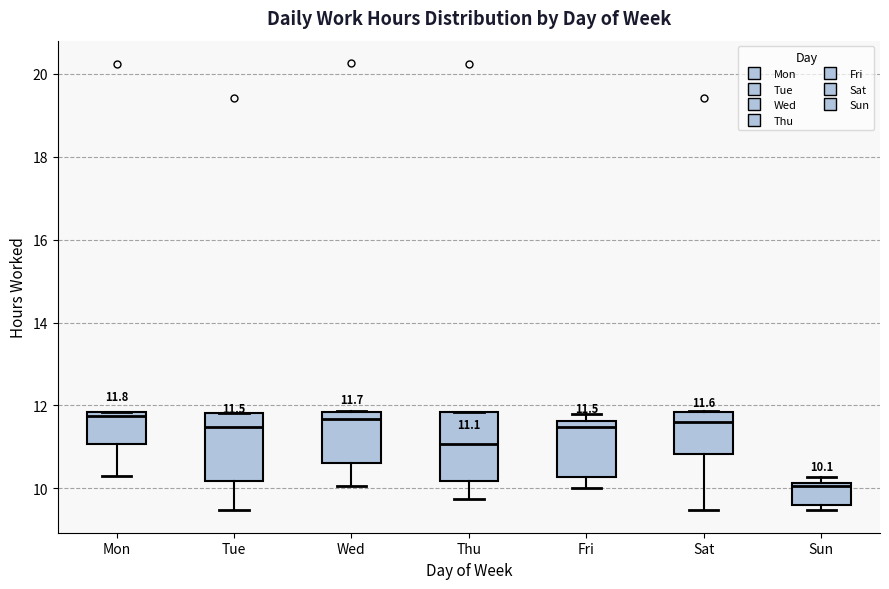

Which box has the lowest median line?

Sun